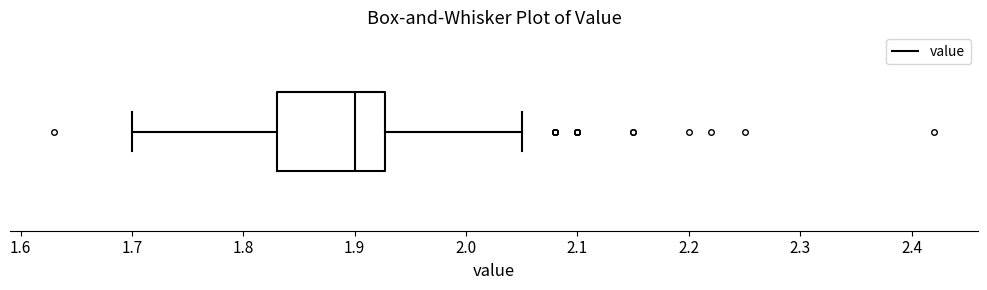

Where does the median line of the box sit on the x-axis? The values are not printed on the chart, so give them approximately, as read against the axis.

1.90